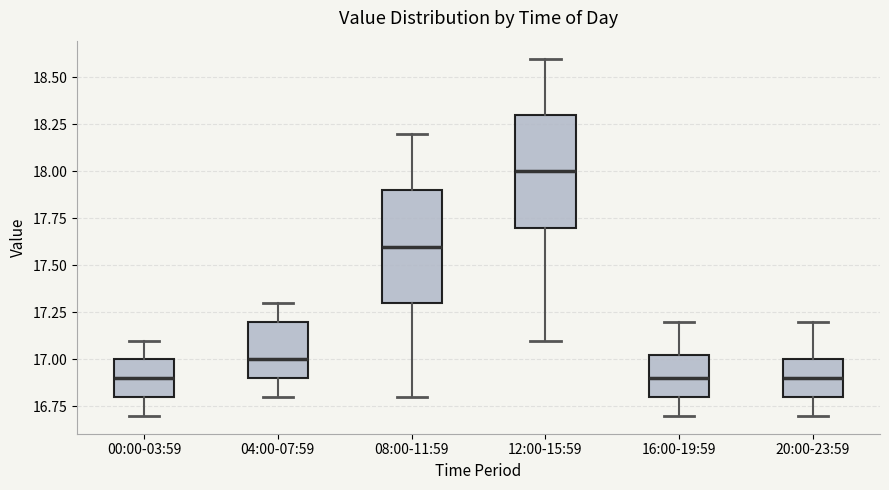

Reading left to right, transcribe this box plot: for each box, give where its median line is, the range the box spans, and where its two whiskers end, as read against the y-axis. The values are not printed on the chart, so give them approximately, as read against the axis.

00:00-03:59: median 16.90, box 16.80 to 17.00, whiskers 16.70 to 17.10
04:00-07:59: median 17.00, box 16.90 to 17.20, whiskers 16.80 to 17.30
08:00-11:59: median 17.60, box 17.30 to 17.90, whiskers 16.80 to 18.20
12:00-15:59: median 18.00, box 17.70 to 18.30, whiskers 17.10 to 18.60
16:00-19:59: median 16.90, box 16.80 to 17.05, whiskers 16.70 to 17.20
20:00-23:59: median 16.90, box 16.80 to 17.00, whiskers 16.70 to 17.20